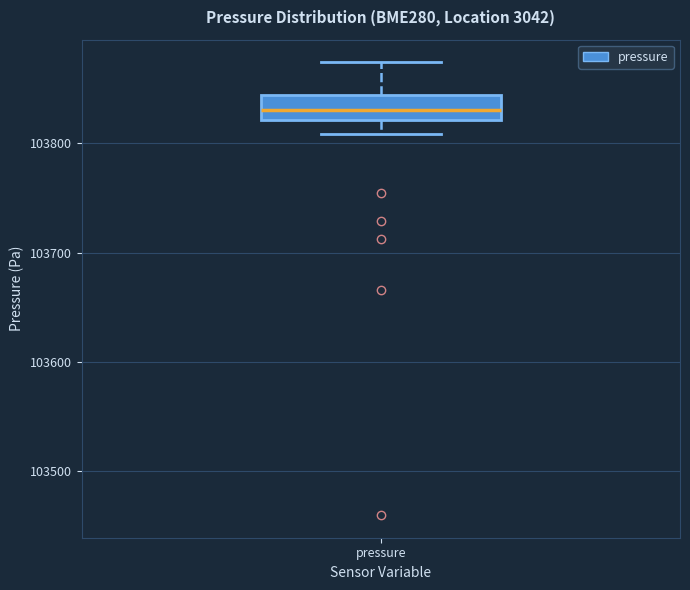

Transcribe this box plot: give where the median line is, the range the box spans, and where the two whiskers end, as read against the y-axis. The values are not printed on the chart, so give them approximately, as read against the axis.

median 103830, box 103820 to 103840, whiskers 103810 to 103870